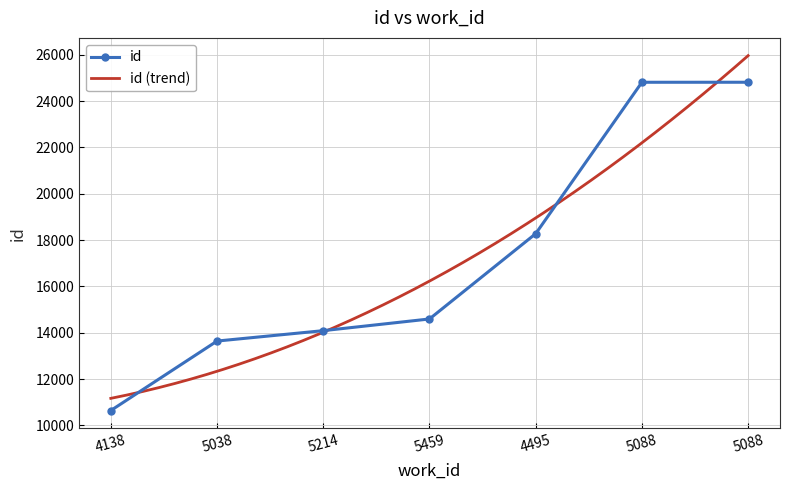

What is the label of the 2nd point from the right?

5088